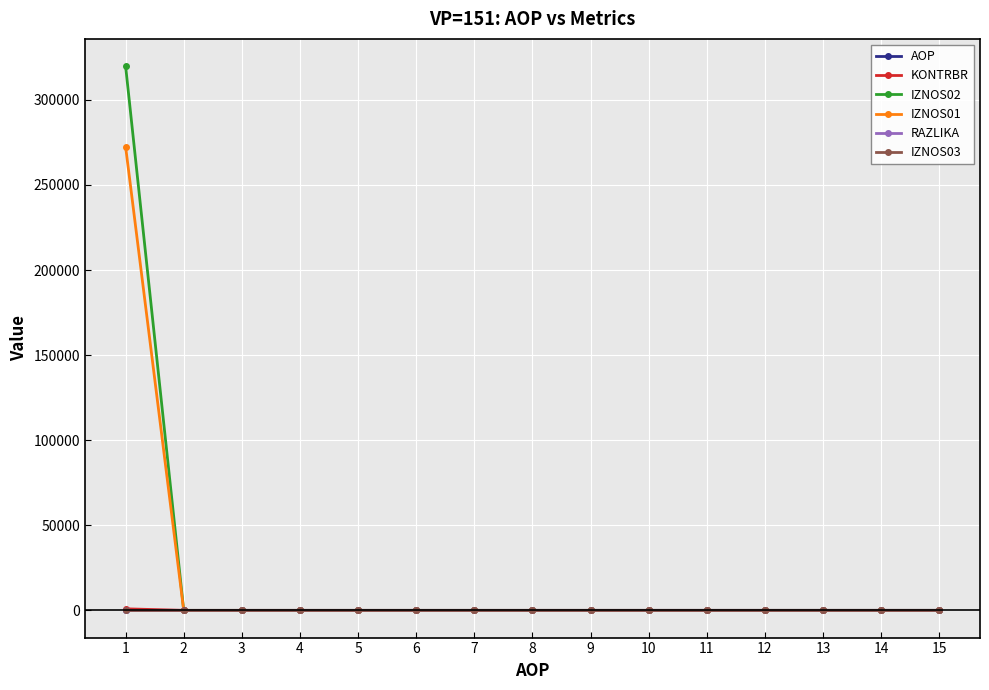

How many lines are shown in the chart?

6